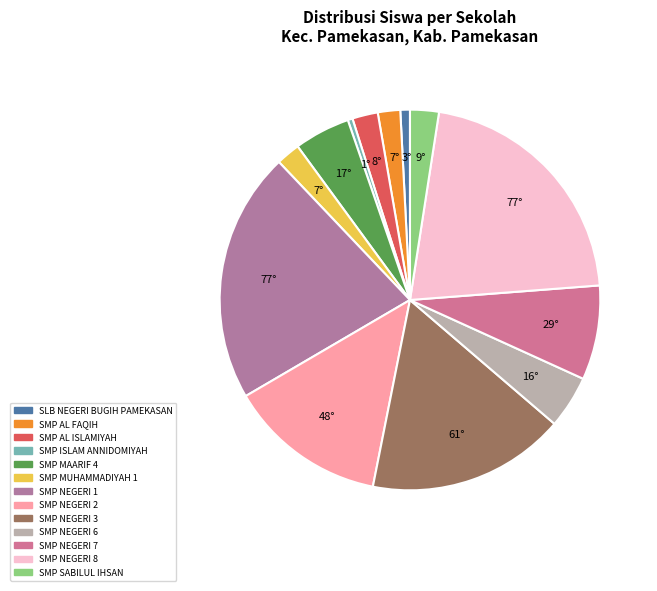

How many slices are in this pie chart?

13